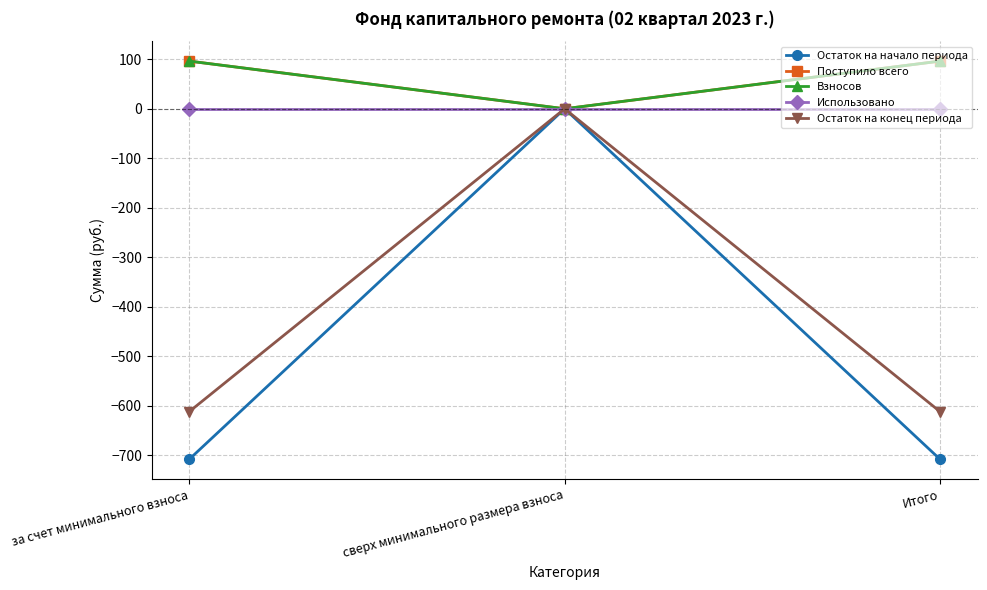

What is the minimum value shown in the chart?

-707.8